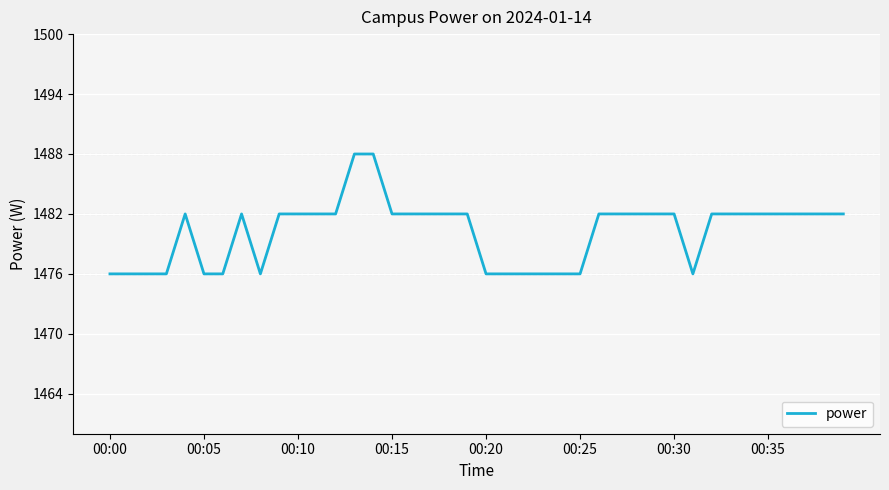

What is the greatest value displayed?

1488